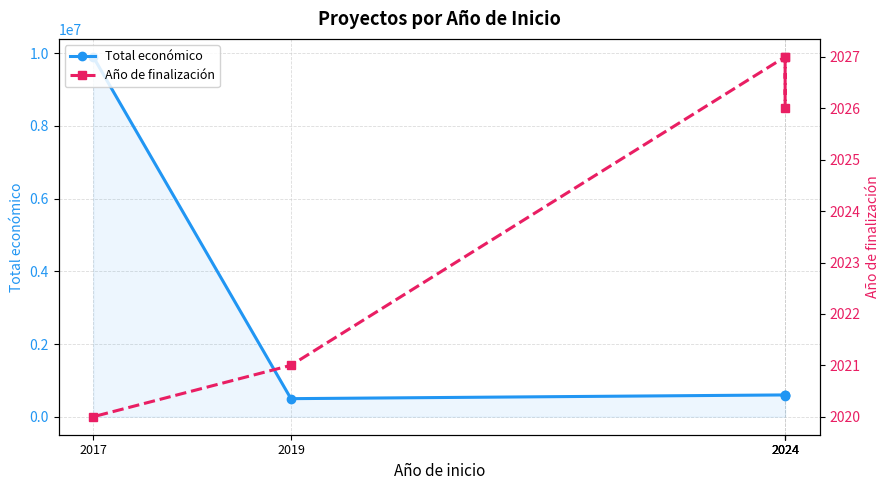

What value does the Total económico series have at 2019, to the nearest 100?

497200